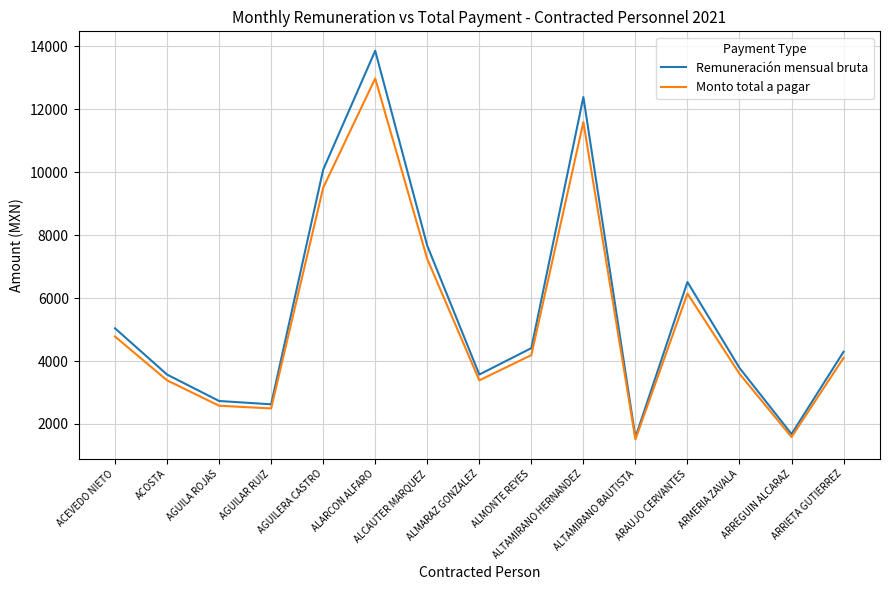

What is the sum of all Remuneración mensual bruta values?

83779.5